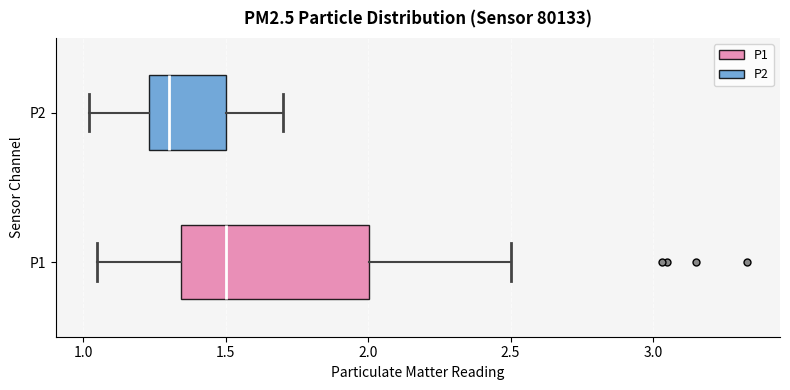

Which box has the furthest to the left median line?

P2